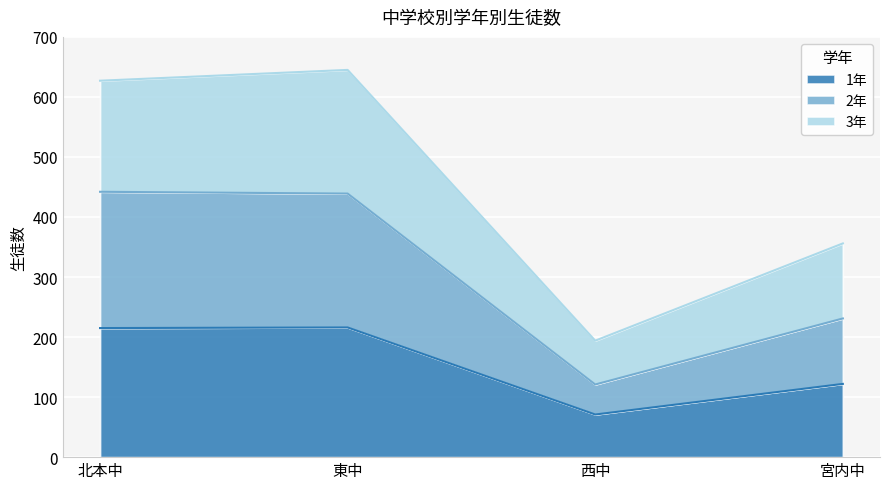

True or false: 1年 has a value of 216 at 東中.

True